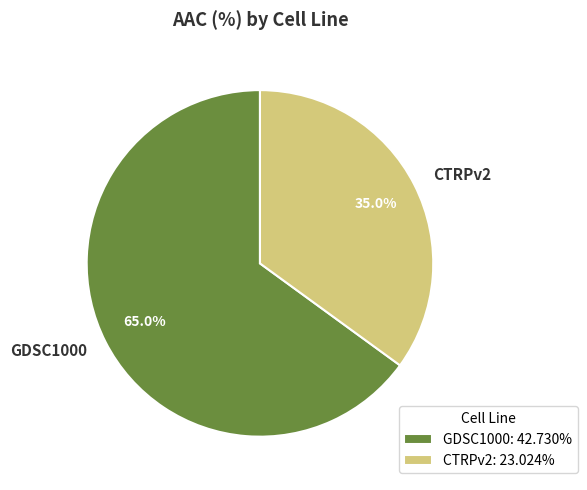

To the nearest percent, what is the combined percentage of CTRPv2 and GDSC1000?

100%